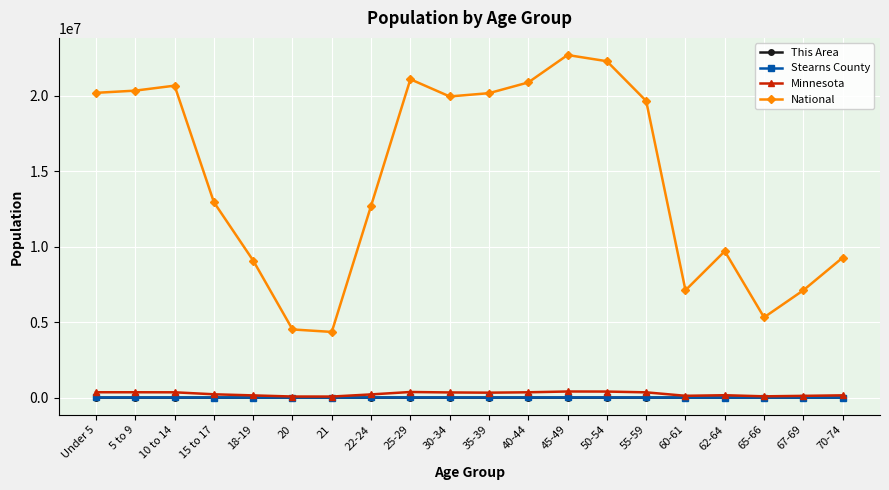

True or false: Stearns County and This Area intersect in this chart.

False